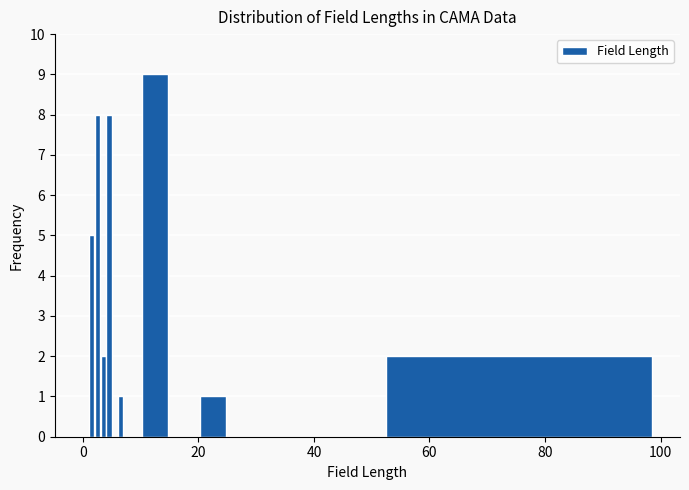

Around what value on the x-axis is the tallest bar? Give the approximate position of its centre, as read against the axis.

12